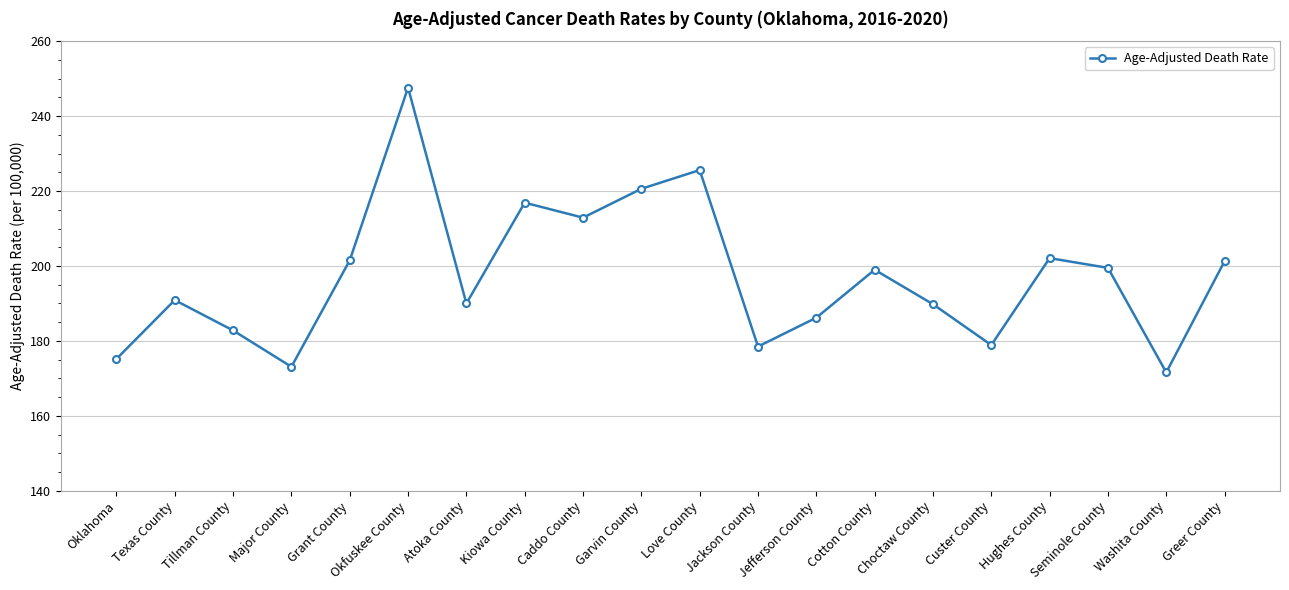

What is the difference between the second highest and minimum values?

54.0